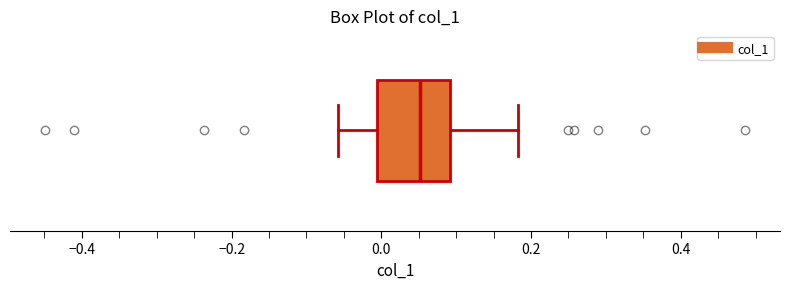

Where does the median line of the box sit on the x-axis? The values are not printed on the chart, so give them approximately, as read against the axis.

0.06